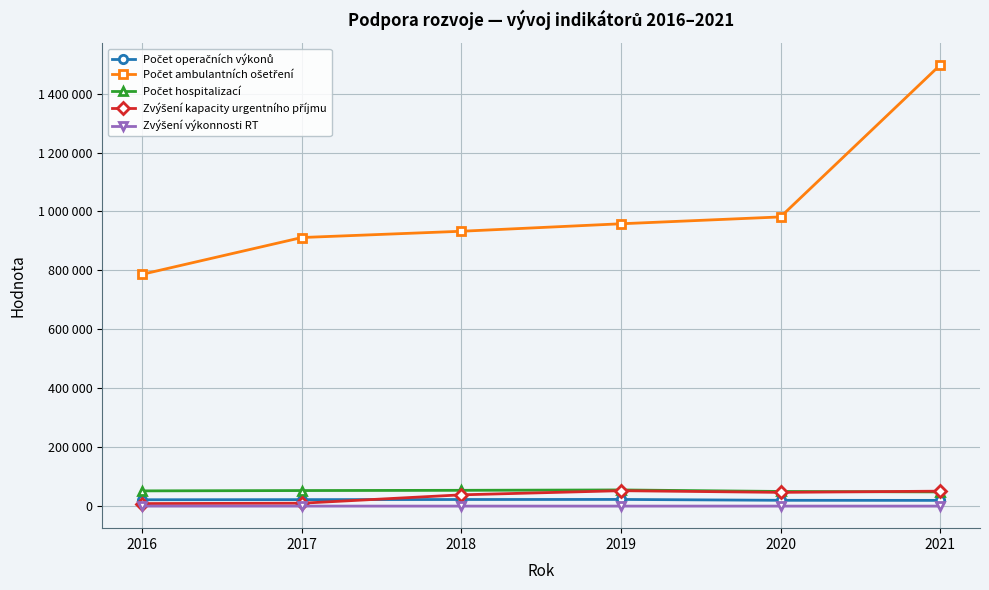

The Počet ambulantních ošetření series shows 1497007 at 2021. True or false?

True